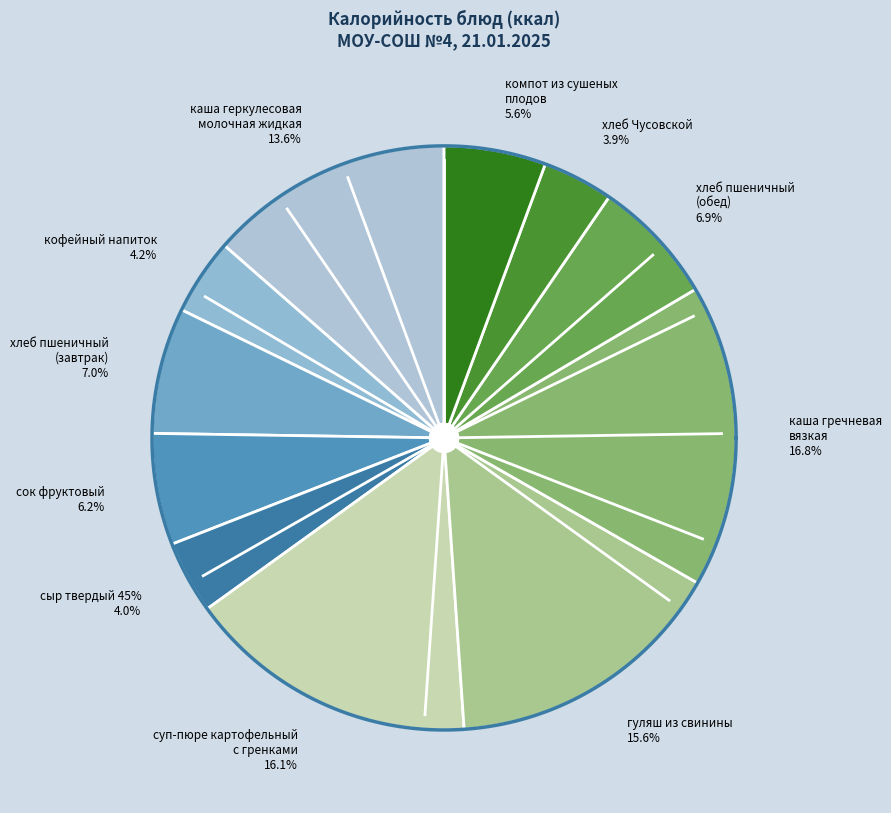

To the nearest percent, what percentage of the pie is суп-пюре картофельный
с гренками?

16%